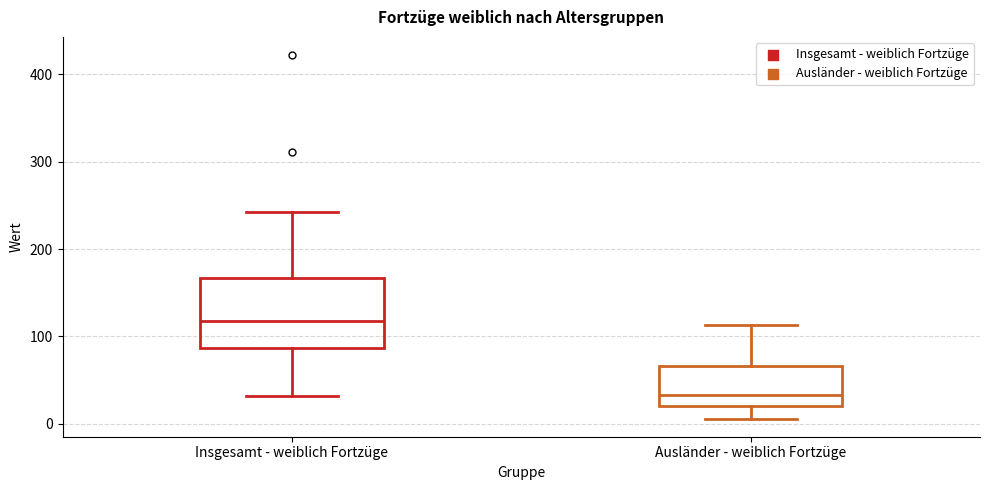

Reading left to right, transcribe this box plot: for each box, give where its median line is, the range the box spans, and where its two whiskers end, as read against the y-axis. The values are not printed on the chart, so give them approximately, as read against the axis.

Insgesamt - weiblich Fortzüge: median 120, box 90 to 170, whiskers 30 to 240
Ausländer - weiblich Fortzüge: median 30, box 20 to 70, whiskers 10 to 110